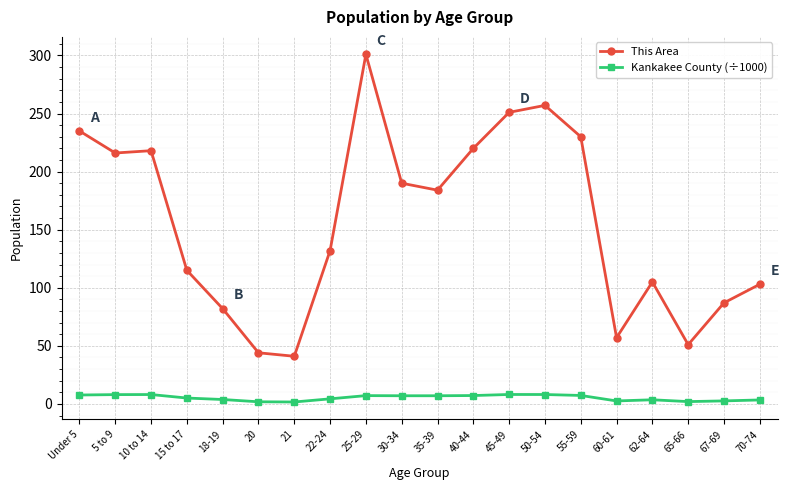

At 20, list the series in order from smallest to largest.

Kankakee County (÷1000), This Area